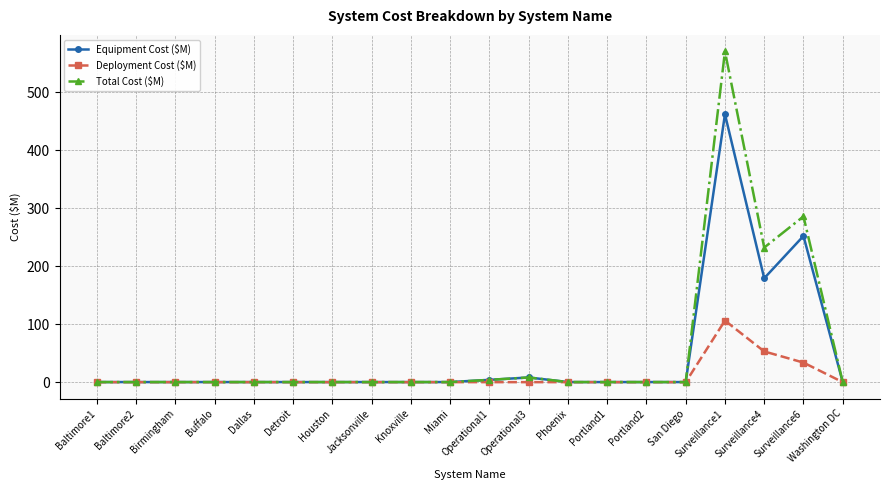

What is the maximum value for Equipment Cost ($M)?

462.4